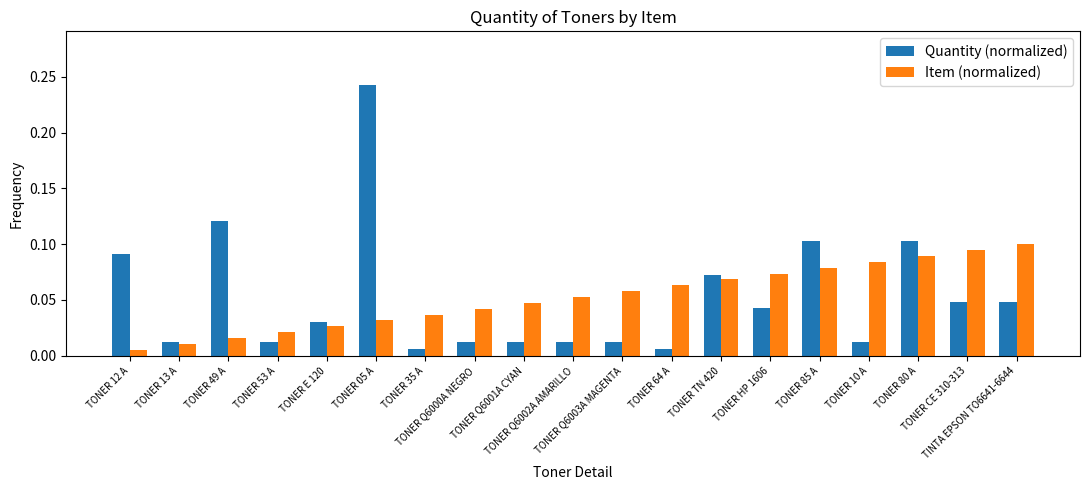

What is the sum of the Quantity (normalized) values at TONER 05 A and TONER 85 A?

0.3